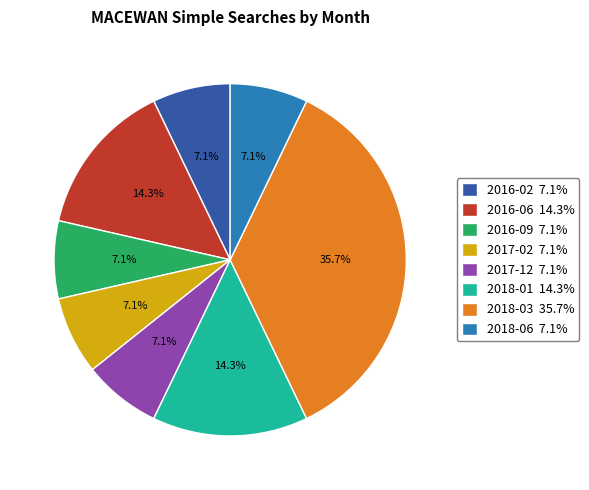

To the nearest percent, what is the average slice percentage?

12%